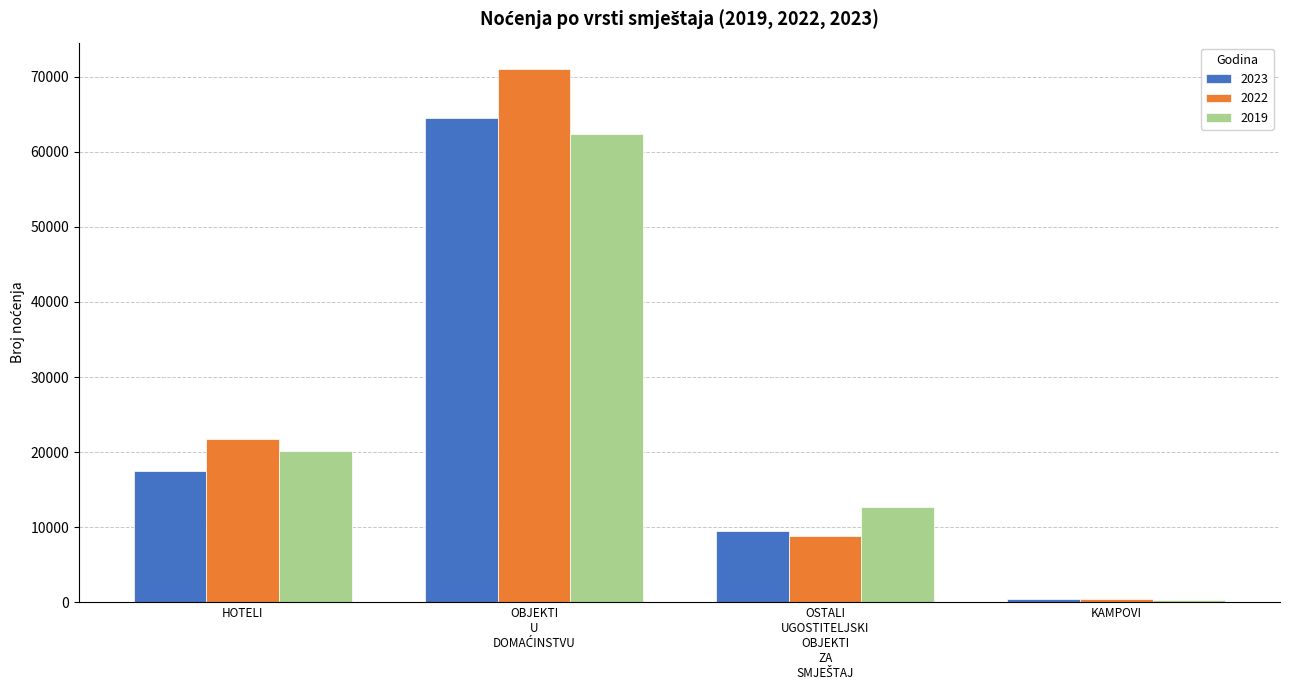

What is the total value across all series at HOTELI?

59342